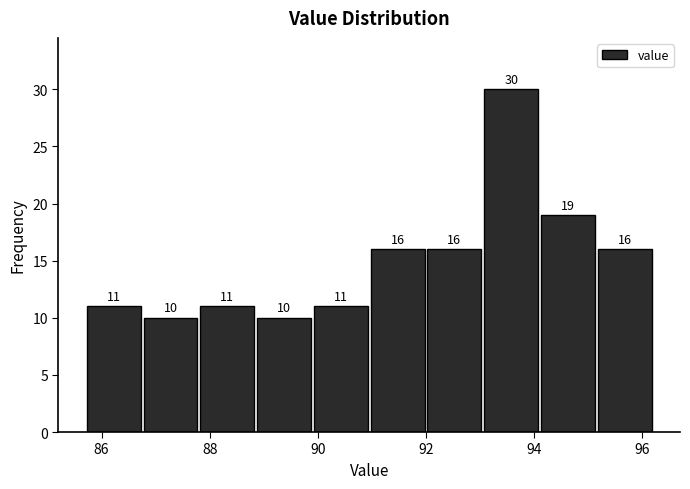

What is the height of the bar covering 85.70 to 86.75 on the x-axis? The bar edges are not printed on the chart, so give them approximately, as read against the axis.

11